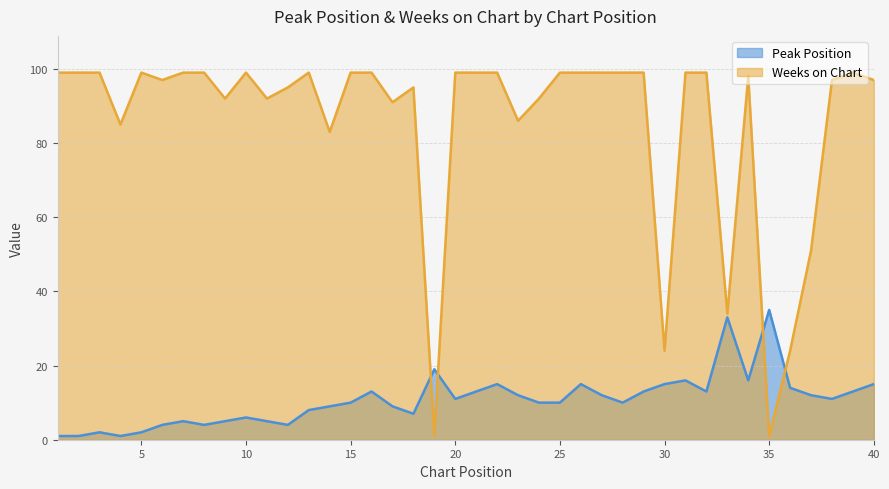

How many categories are shown in the chart?

40